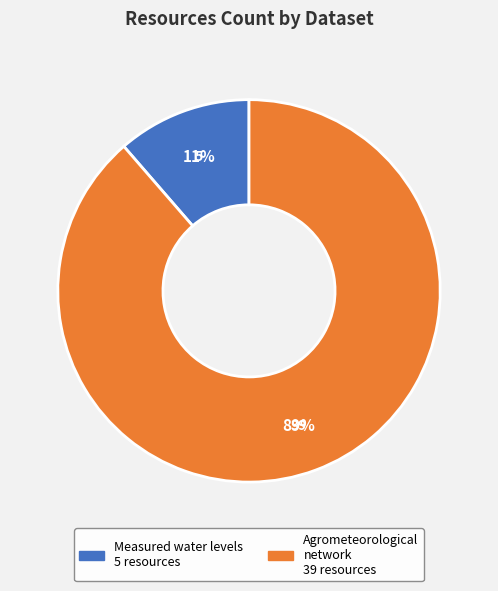

To the nearest percent, what is the average slice percentage?

50%